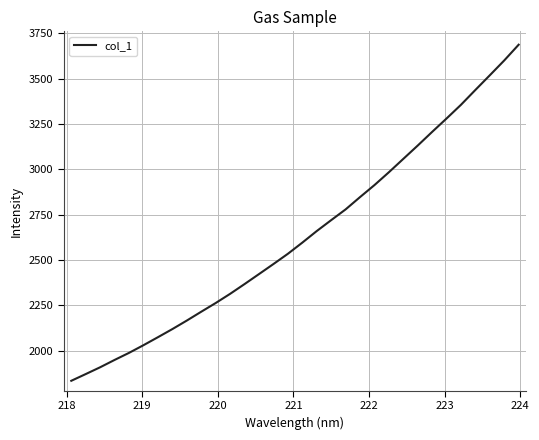

What is the difference between the maximum and minimum values?

1853.4